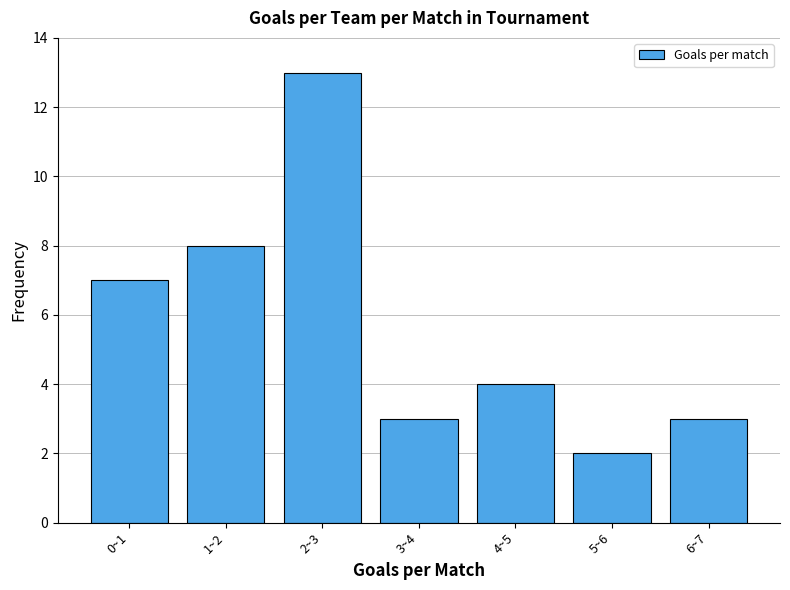

Reading left to right, extract all data points from this chart.

0~1=7	1~2=8	2~3=13	3~4=3	4~5=4	5~6=2	6~7=3